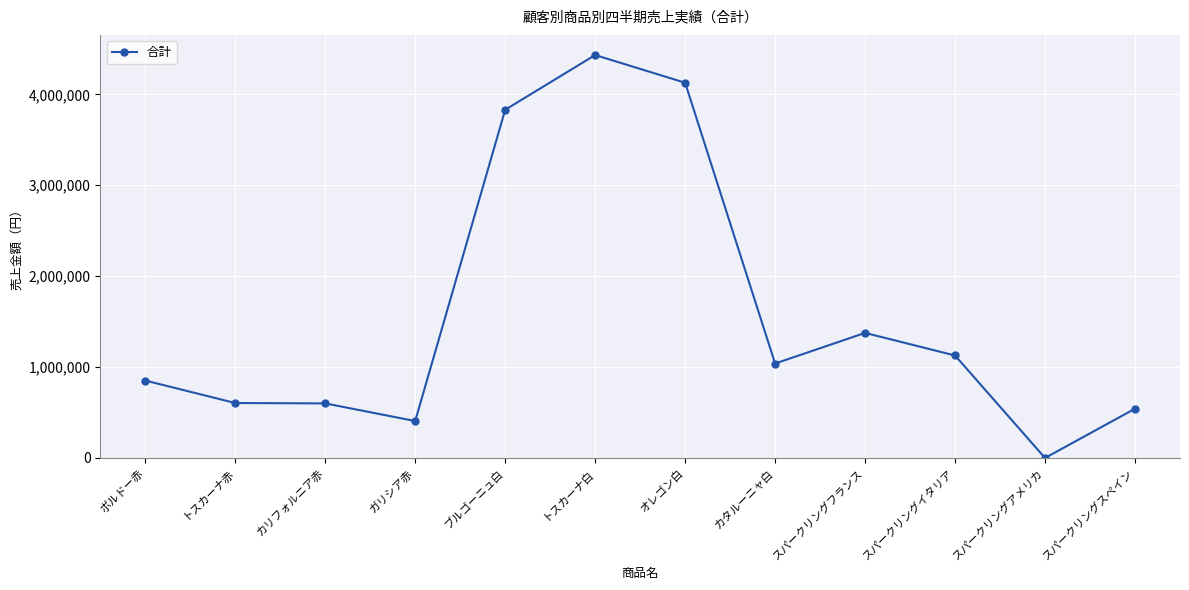

What is the sum of all values?

18937620